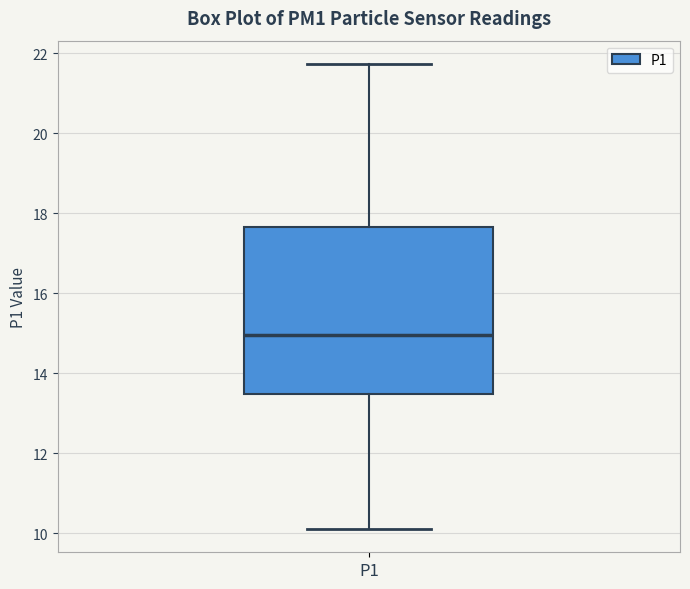

Transcribe this box plot: give where the median line is, the range the box spans, and where the two whiskers end, as read against the y-axis. The values are not printed on the chart, so give them approximately, as read against the axis.

median 15.0, box 13.4 to 17.6, whiskers 10.2 to 21.8